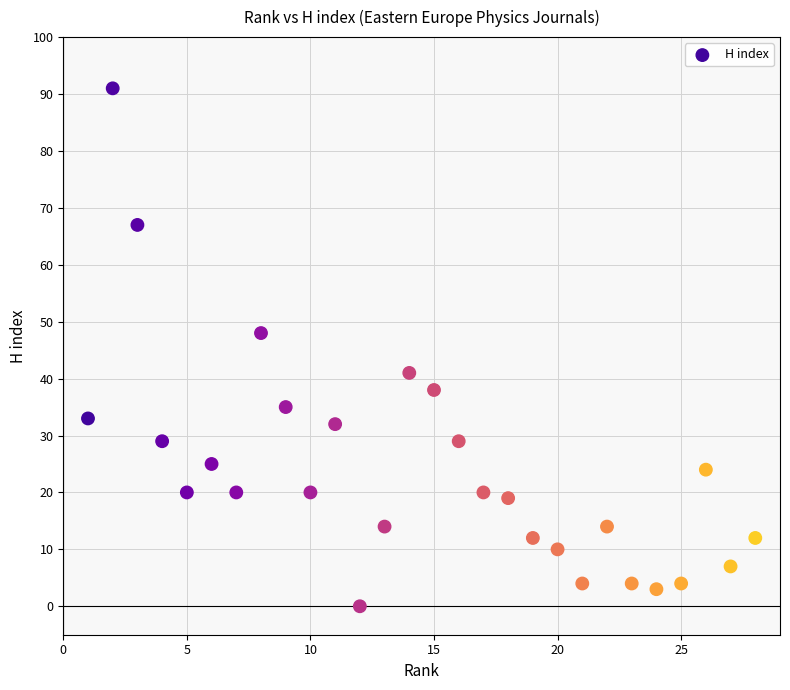

What is the range of X values (max minus min)?

27